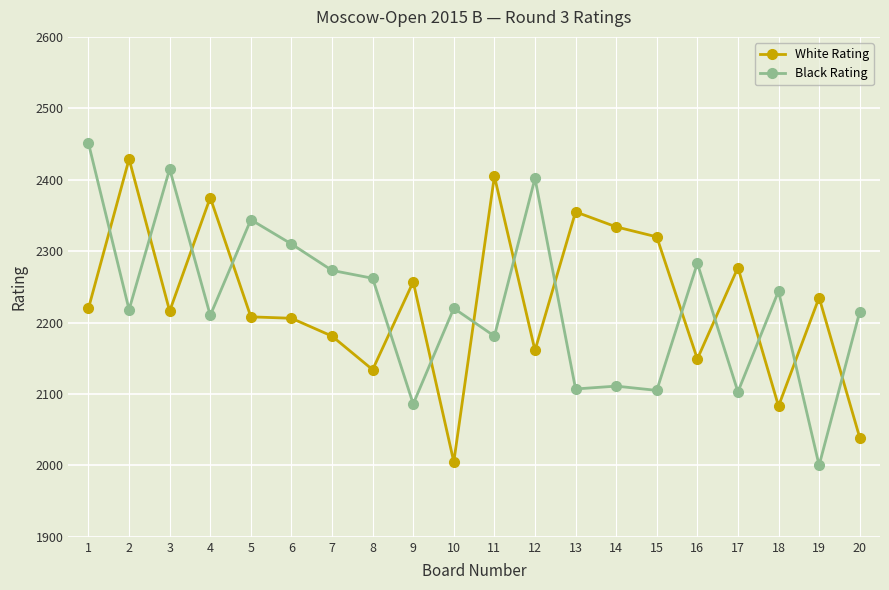

Which label corresponds to the largest value in the chart?

1